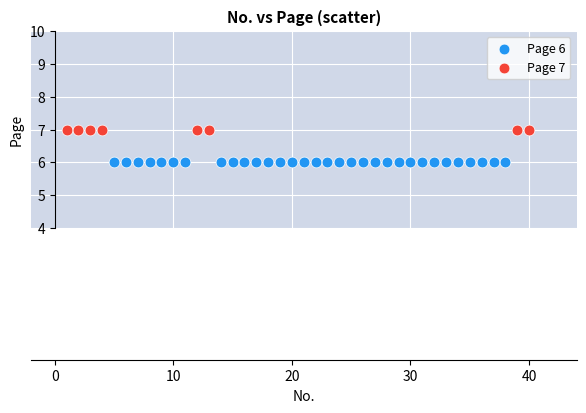

Which series reaches the maximum Y coordinate?

Page 7